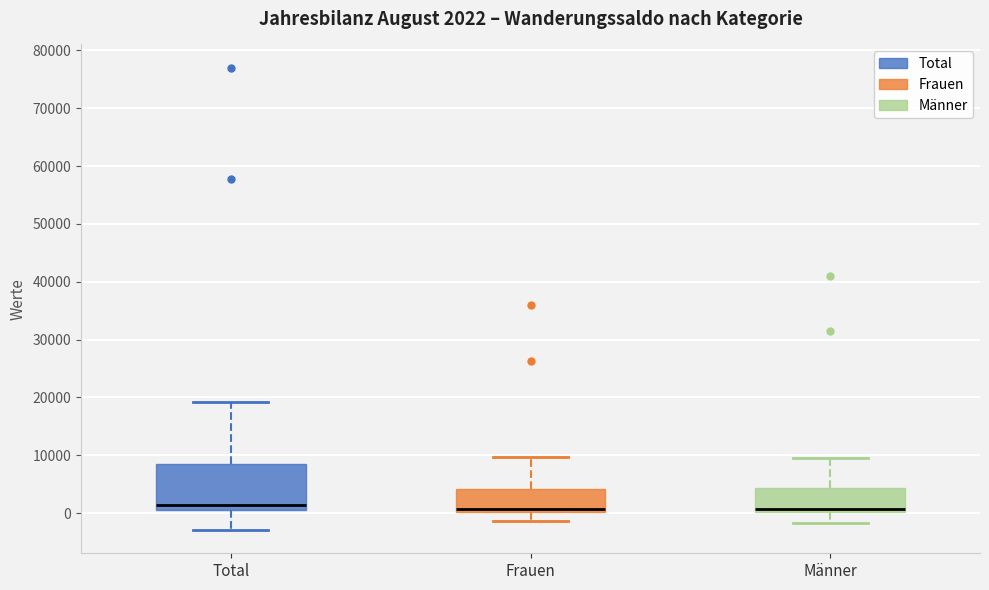

Which box is the tallest, from its lower edge to its upper edge?

Total